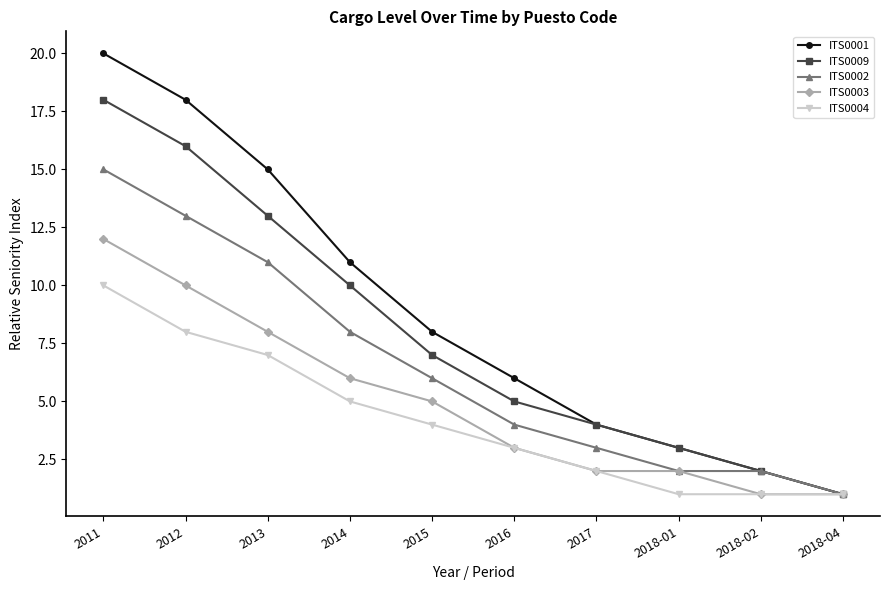

What is the label of the 9th point from the right?

2012